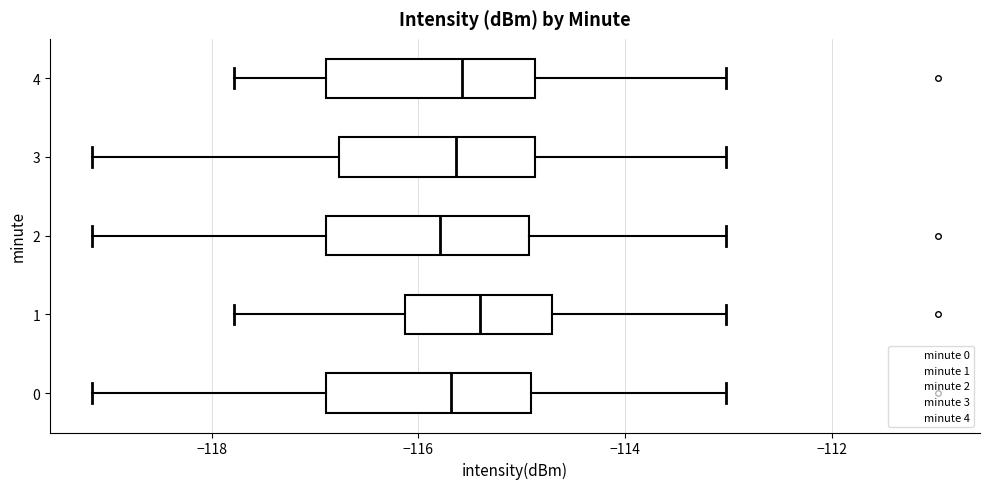

Reading bottom to top, read every box against the x-axis: the position of its median line, the range the box covers, and the ends of its whiskers. The values are not printed on the chart, so give them approximately, as read against the axis.

0: median -115.6, box -116.8 to -115.0, whiskers -119.2 to -113.0
1: median -115.4, box -116.2 to -114.8, whiskers -117.8 to -113.0
2: median -115.8, box -116.8 to -115.0, whiskers -119.2 to -113.0
3: median -115.6, box -116.8 to -114.8, whiskers -119.2 to -113.0
4: median -115.6, box -116.8 to -114.8, whiskers -117.8 to -113.0